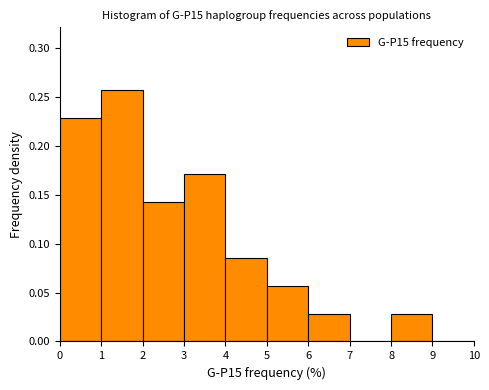

Reading left to right, transcribe this chart: for each bar, give the range it covers on the x-axis and its height. The values are not printed on the chart, so give them approximately, as read against the axis.

0 to 1: 0.230
1 to 2: 0.255
2 to 3: 0.145
3 to 4: 0.170
4 to 5: 0.085
5 to 6: 0.055
6 to 7: 0.030
7 to 8: 0
8 to 9: 0.030
9 to 10: 0